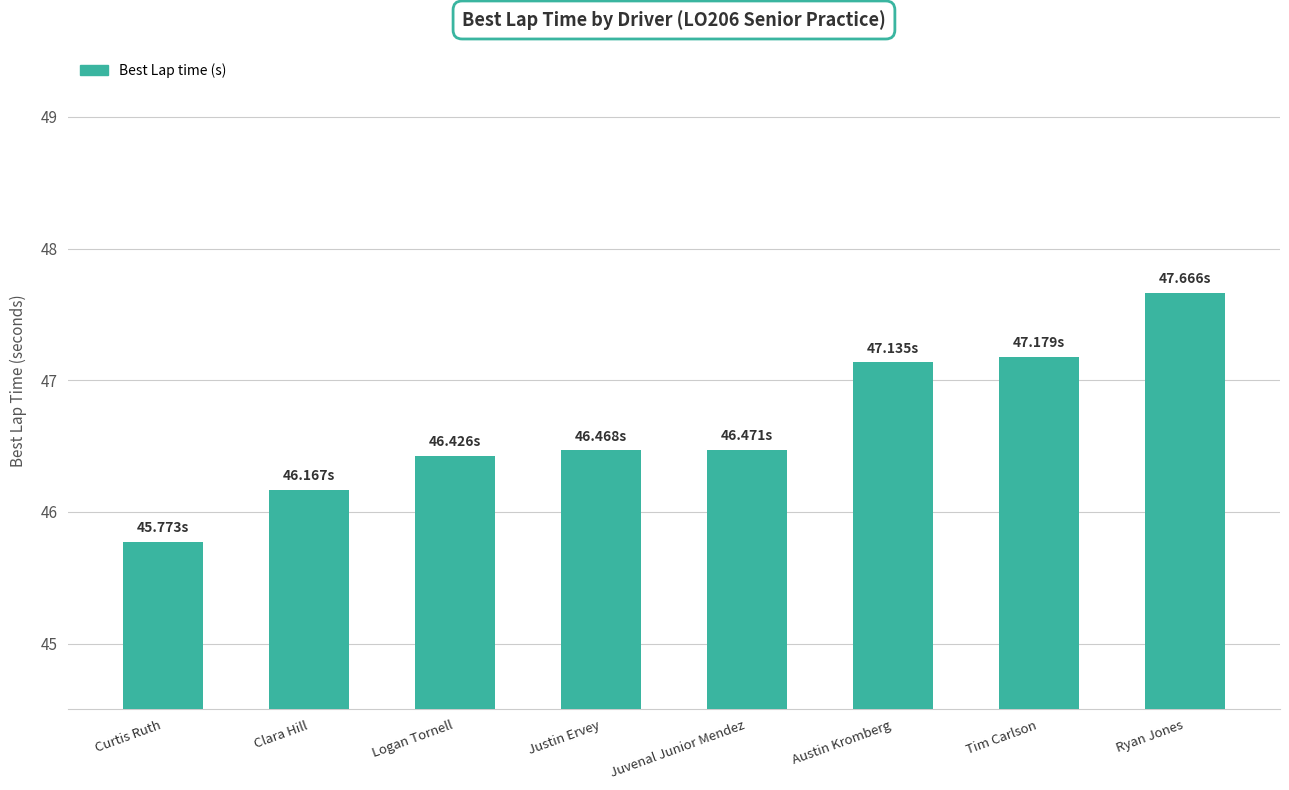

How many series are shown in this chart?

1